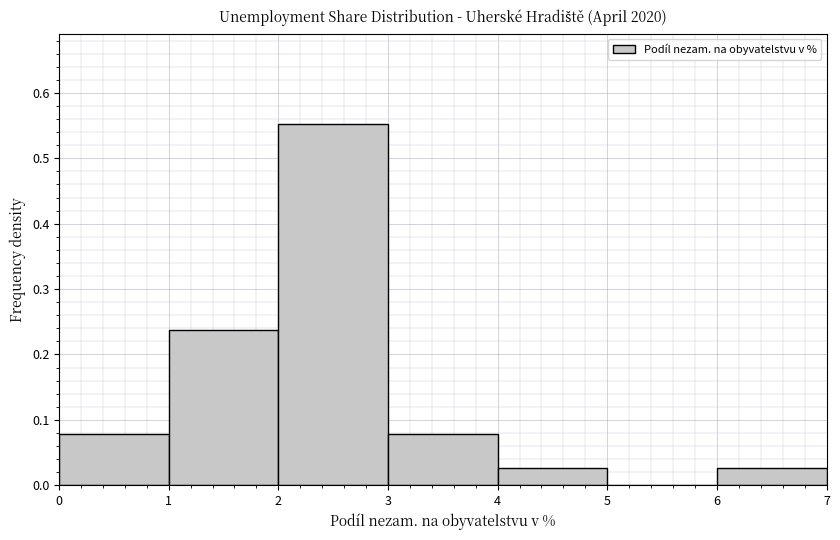

Reading left to right, list every bar in this chart as the range it spans on the x-axis followed by its height. The values are not printed on the chart, so give them approximately, as read against the axis.

0 to 1: 0.08
1 to 2: 0.24
2 to 3: 0.55
3 to 4: 0.08
4 to 5: 0.03
5 to 6: 0
6 to 7: 0.03